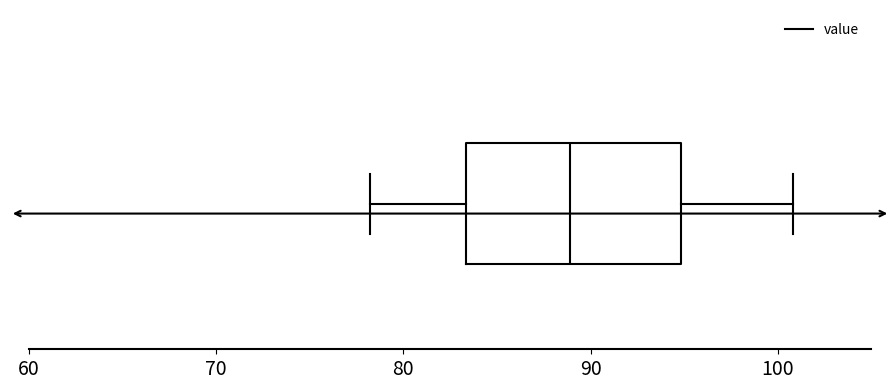

Where does the right whisker of the box end on the x-axis? The values are not printed on the chart, so give them approximately, as read against the axis.

101